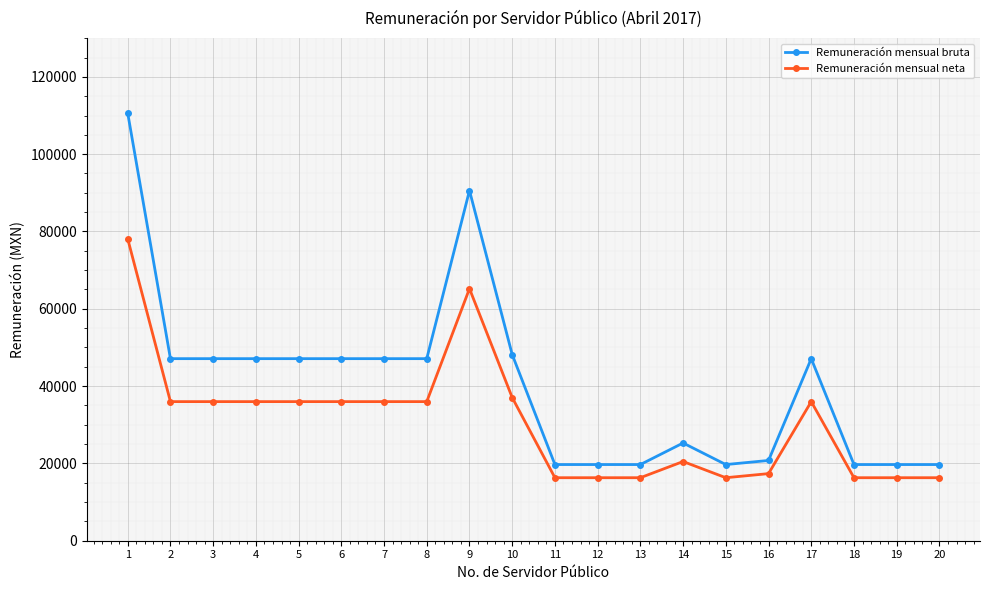

True or false: Remuneración mensual neta and Remuneración mensual bruta intersect in this chart.

False